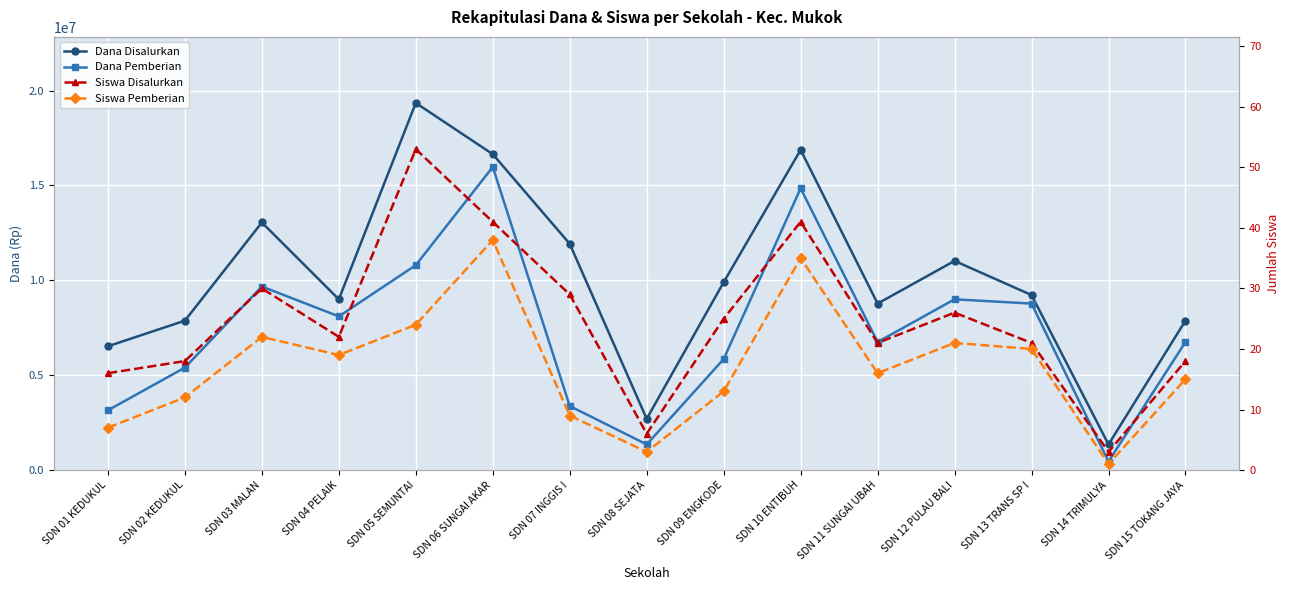

What is the highest value of the Dana Pemberian series?

15975000